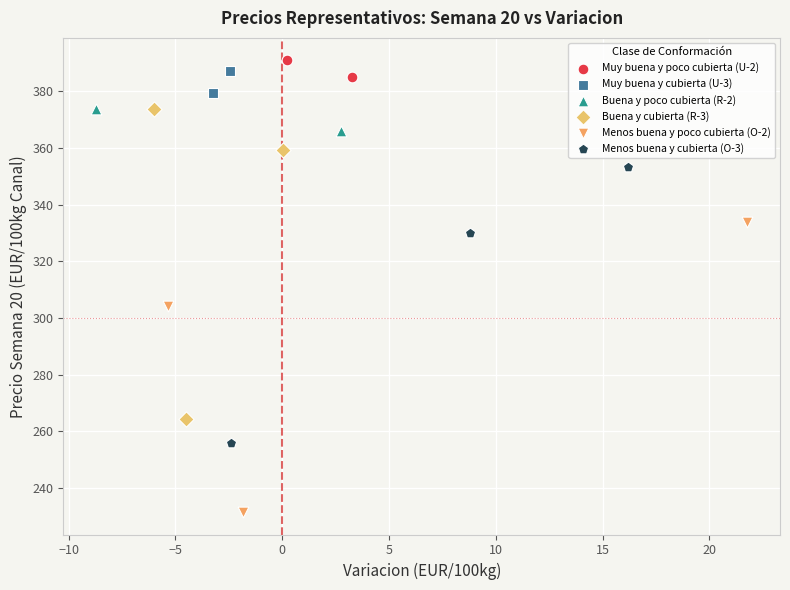

Which series has the largest Y range (max minus min)?

Buena y cubierta (R-3)